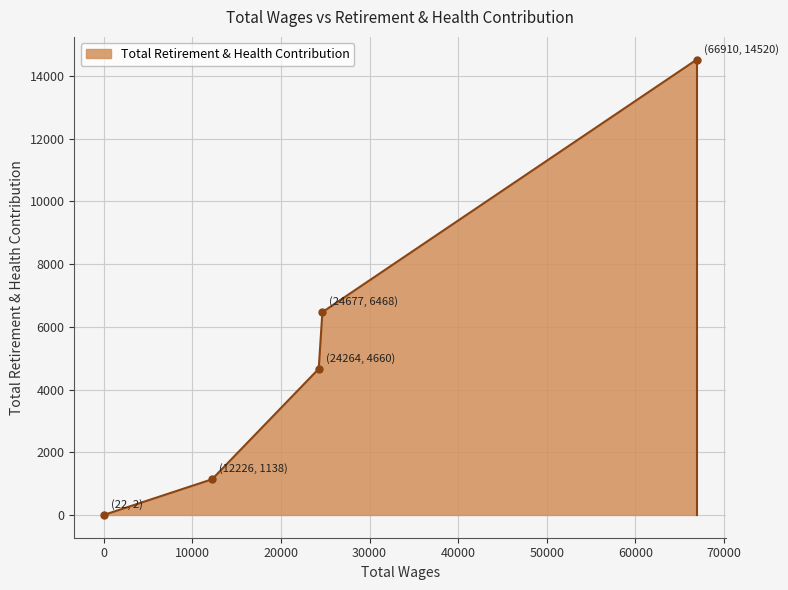

What is the greatest value displayed?

14520